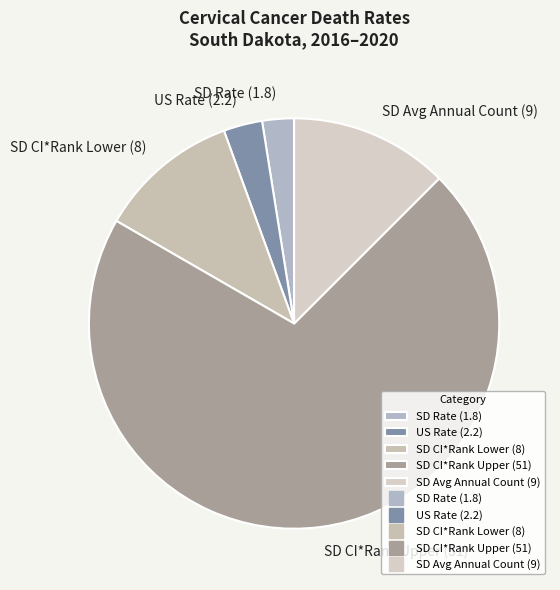

How many segments does this pie chart have?

5